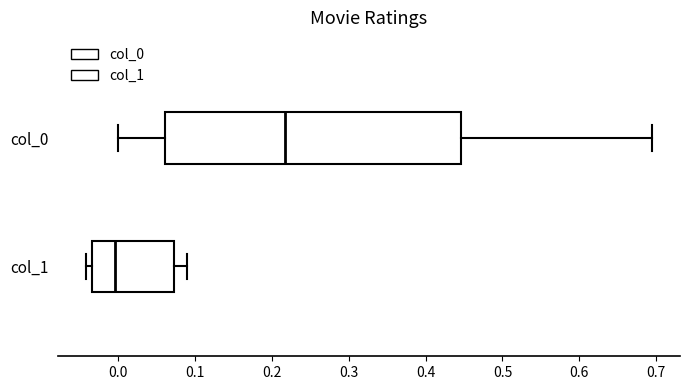

Where does the left whisker of the box for col_0 end on the x-axis? The values are not printed on the chart, so give them approximately, as read against the axis.

0.00